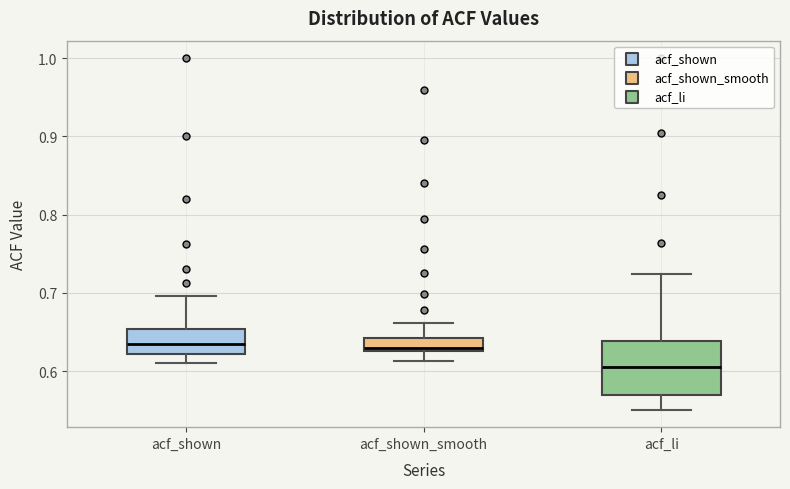

Reading left to right, read every box against the y-axis: the position of its median line, the range the box covers, and the ends of its whiskers. The values are not printed on the chart, so give them approximately, as read against the axis.

acf_shown: median 0.64, box 0.62 to 0.65, whiskers 0.61 to 0.70
acf_shown_smooth: median 0.63 (just above the box's lower edge), box 0.63 to 0.64, whiskers 0.61 to 0.66
acf_li: median 0.61, box 0.57 to 0.64, whiskers 0.55 to 0.72